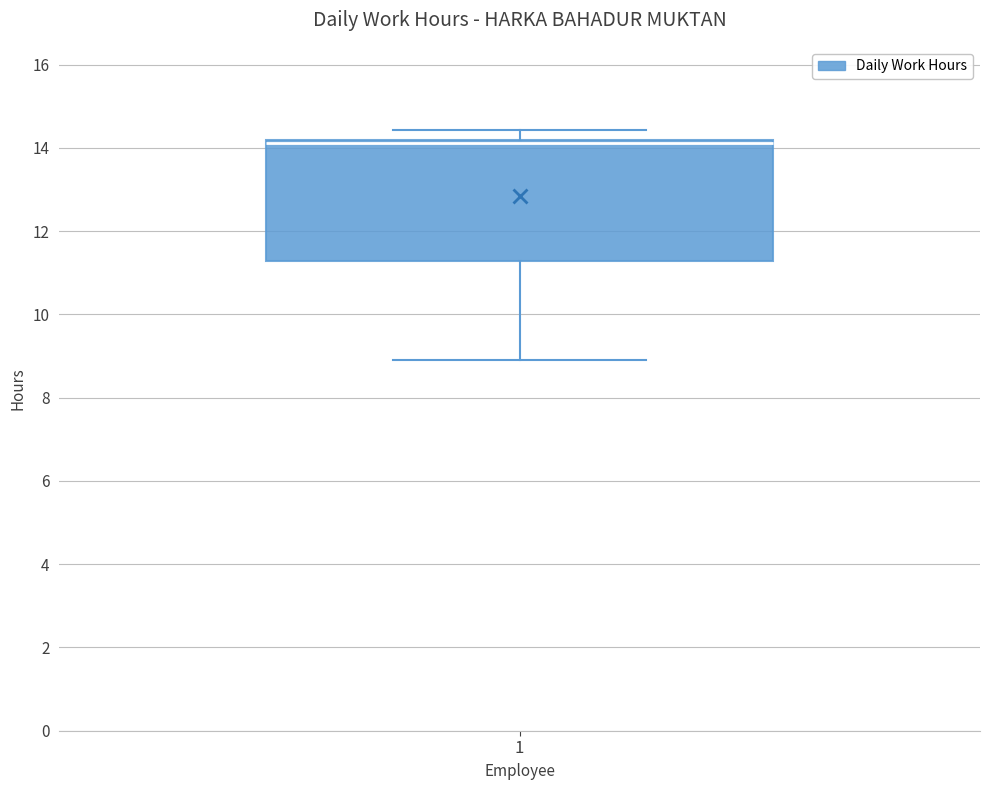

Where is the lower edge of the box at x = 1 on the y-axis? The values are not printed on the chart, so give them approximately, as read against the axis.

11.2